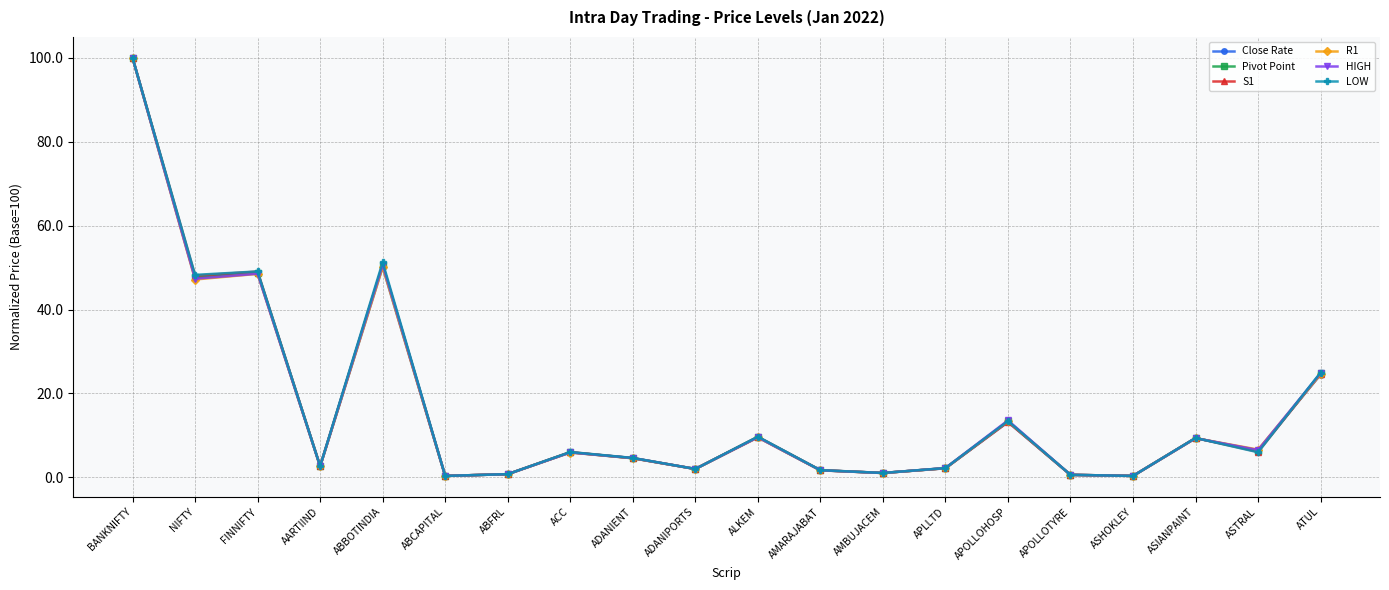

How many lines are shown in the chart?

6